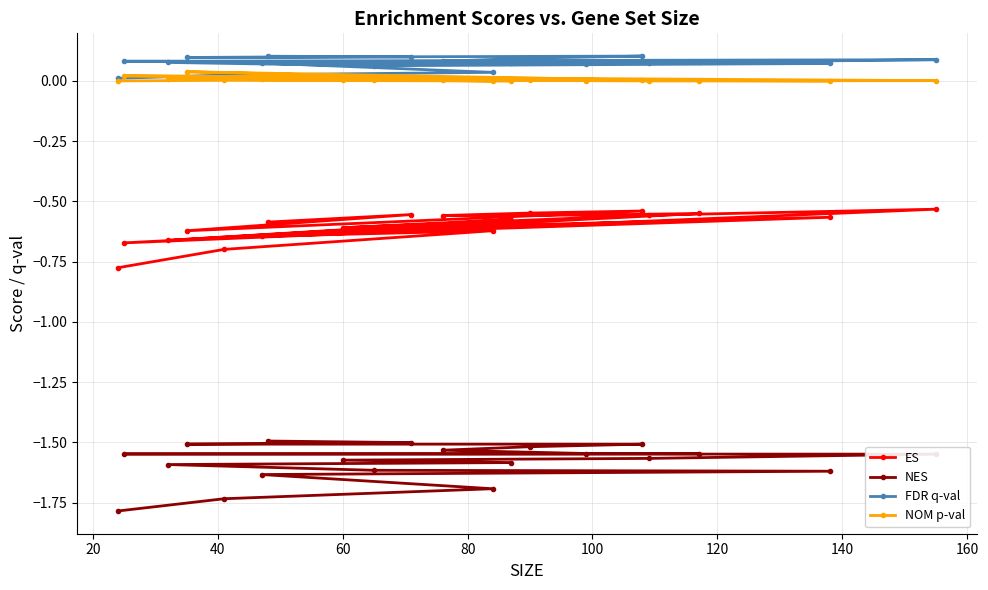

Reading right to left, what are all the values shown in this chart?

ES: -0.6	-0.6	-0.6	-0.5	-0.5	-0.6	-0.6	-0.6	-0.7	-0.5	-0.6	-0.6	-0.6	-0.7	-0.6	-0.6	-0.6	-0.6	-0.7	-0.8
NES: -1.5	-1.5	-1.5	-1.5	-1.5	-1.5	-1.5	-1.5	-1.5	-1.5	-1.6	-1.6	-1.6	-1.6	-1.6	-1.6	-1.6	-1.7	-1.7	-1.8
FDR q-val: 0.1	0.1	0.1	0.1	0.1	0.1	0.1	0.1	0.1	0.1	0.1	0.1	0.1	0.1	0.1	0.1	0.1	0.0	0.0	0.0
NOM p-val: 0.0	0.0	0.0	0.0	0.0	0.0	0.0	0.0	0.0	0.0	0.0	0.0	0.0	0.0	0.0	0.0	0.0	0.0	0.0	0.0